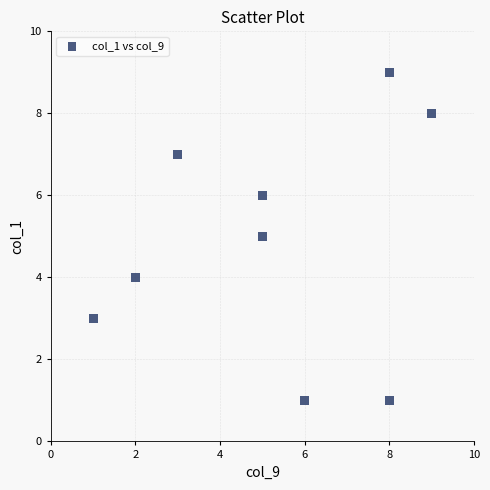

What is the average X value?

5